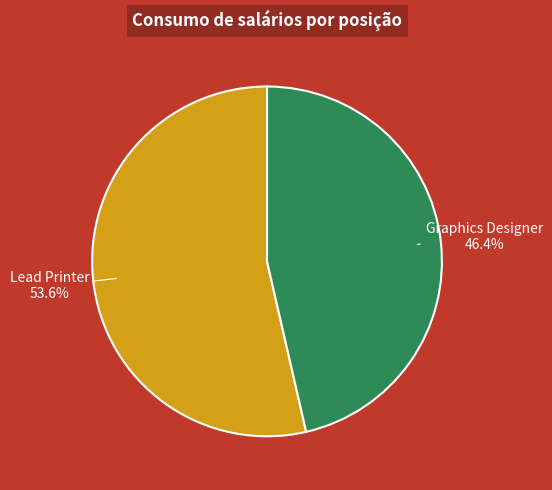

To the nearest percent, what portion does Lead Printer represent?

54%